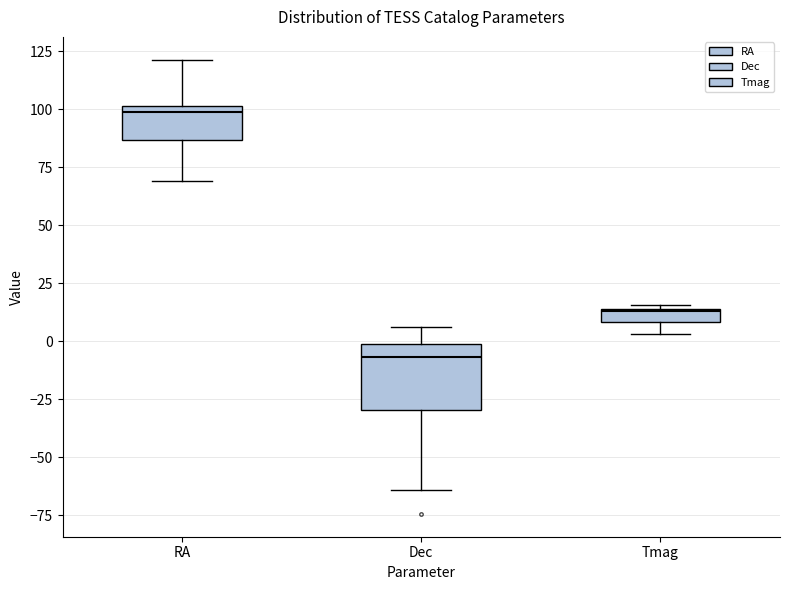

Which box has the lowest median line?

Dec